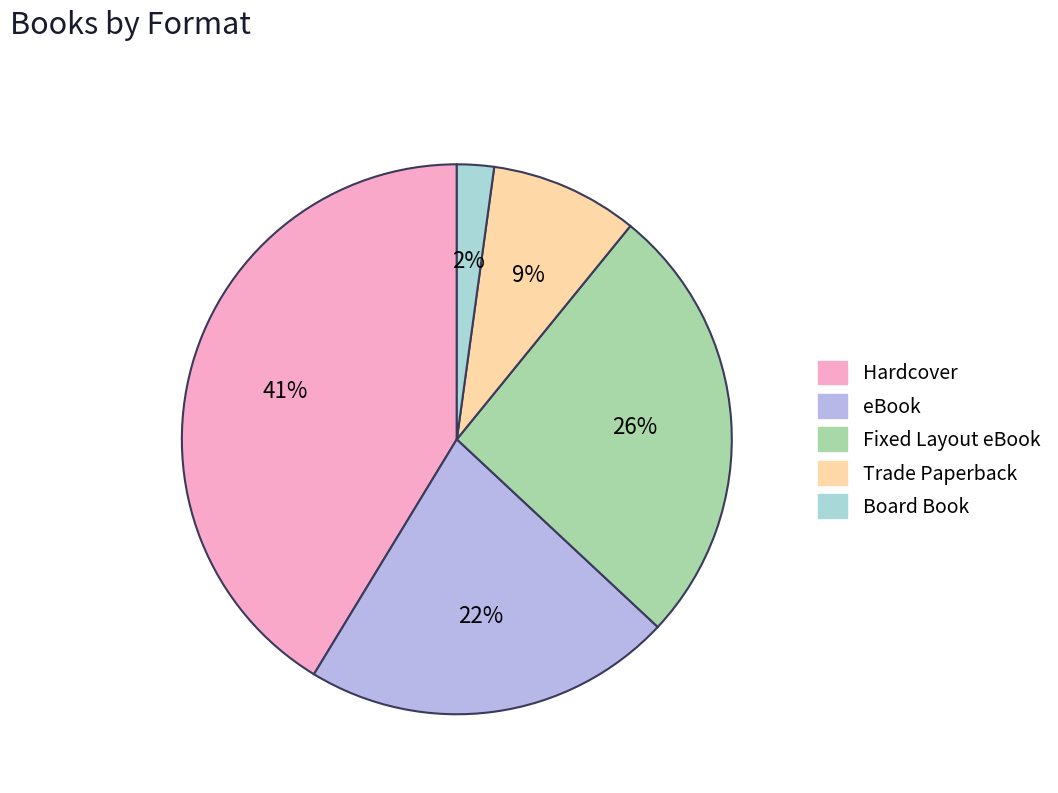

Rank the categories by value from highest to lowest.

Hardcover, Fixed Layout eBook, eBook, Trade Paperback, Board Book